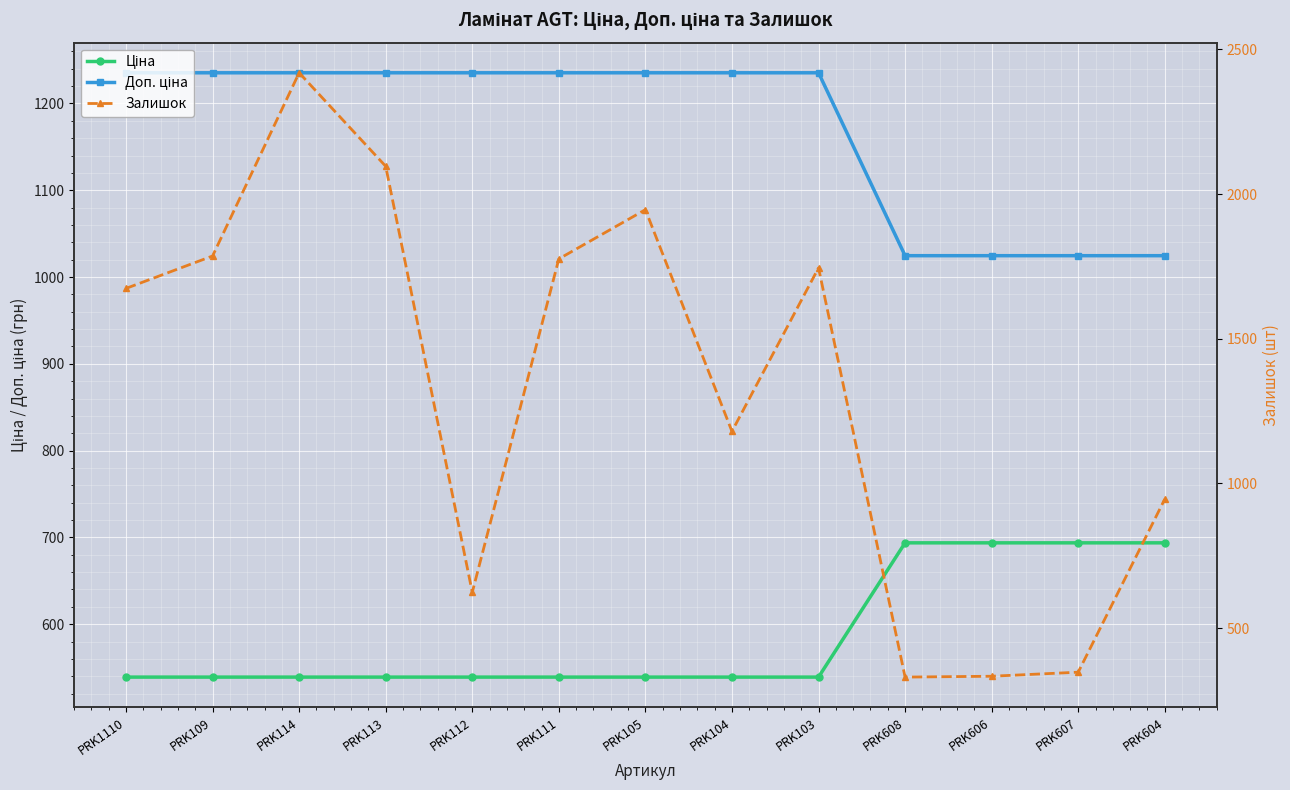

What is the difference between the maximum and minimum values in the Доп. ціна series?

210.8